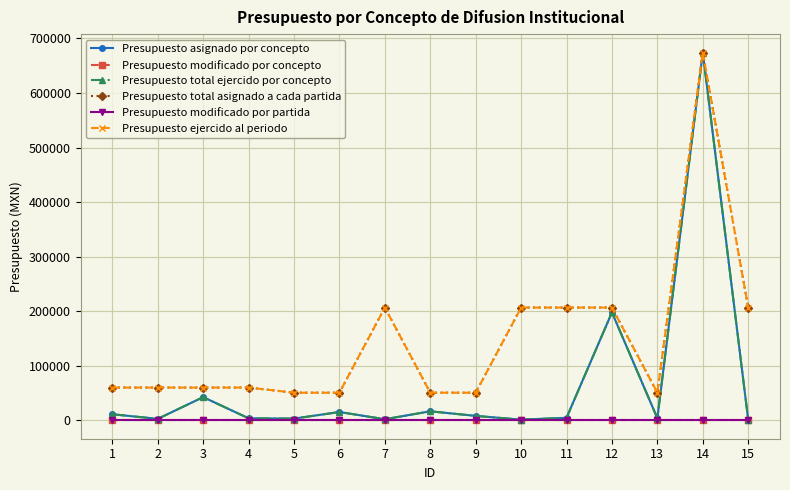

Is this an area chart (filled region under the line)?

No